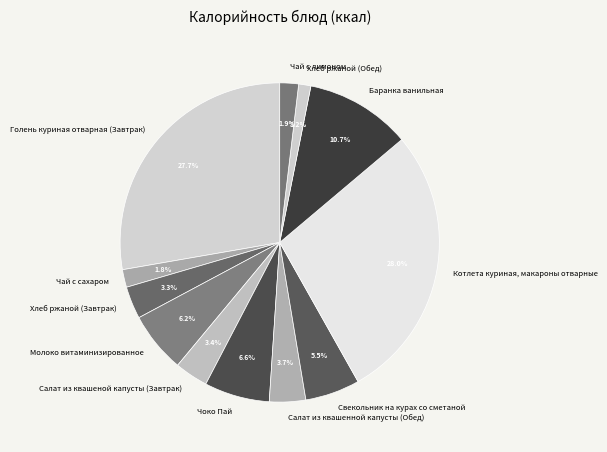

To the nearest percent, what percentage of the pie is Голень куриная отварная (Завтрак)?

28%